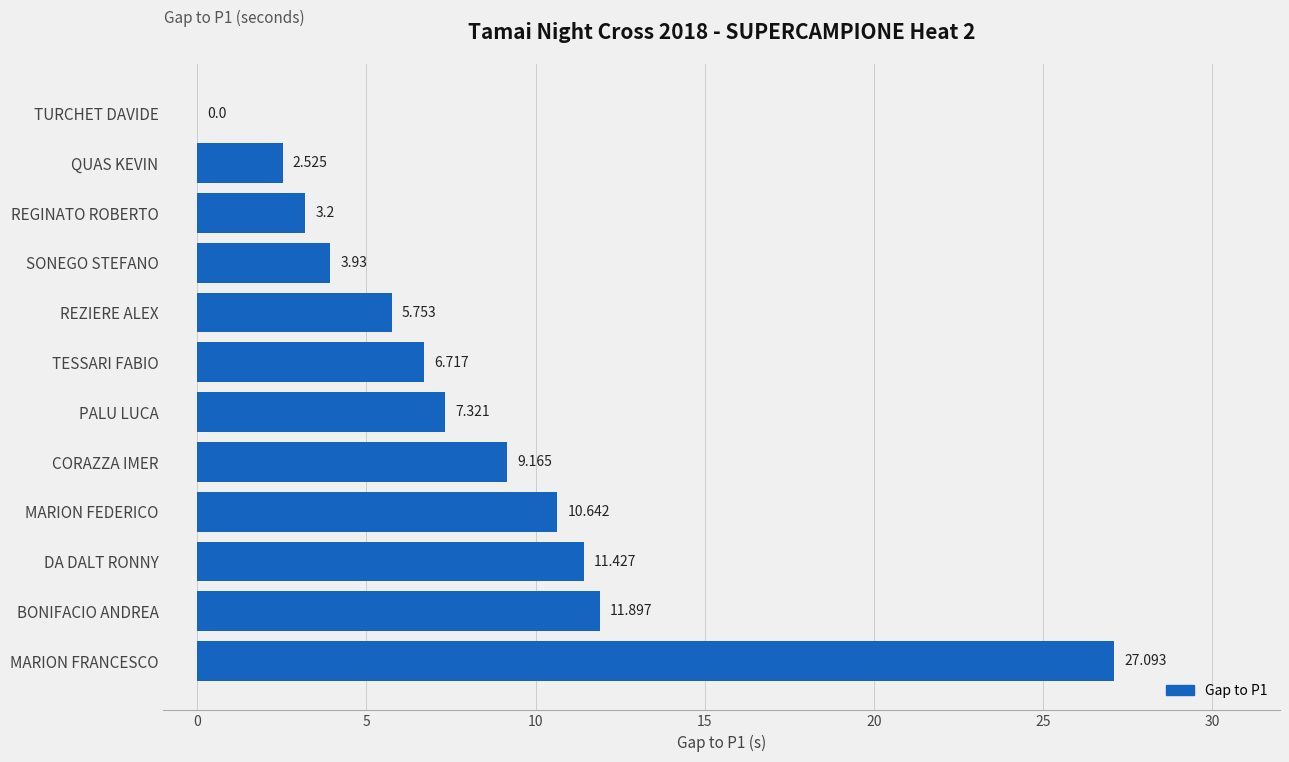

Which category has the highest value across all series?

MARION FRANCESCO